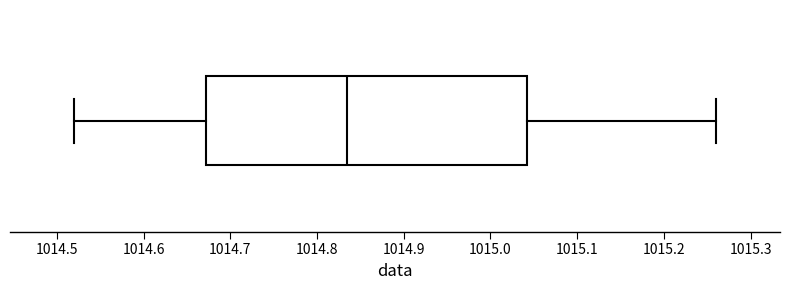

Where is the right edge of the box on the x-axis? The values are not printed on the chart, so give them approximately, as read against the axis.

1015.04